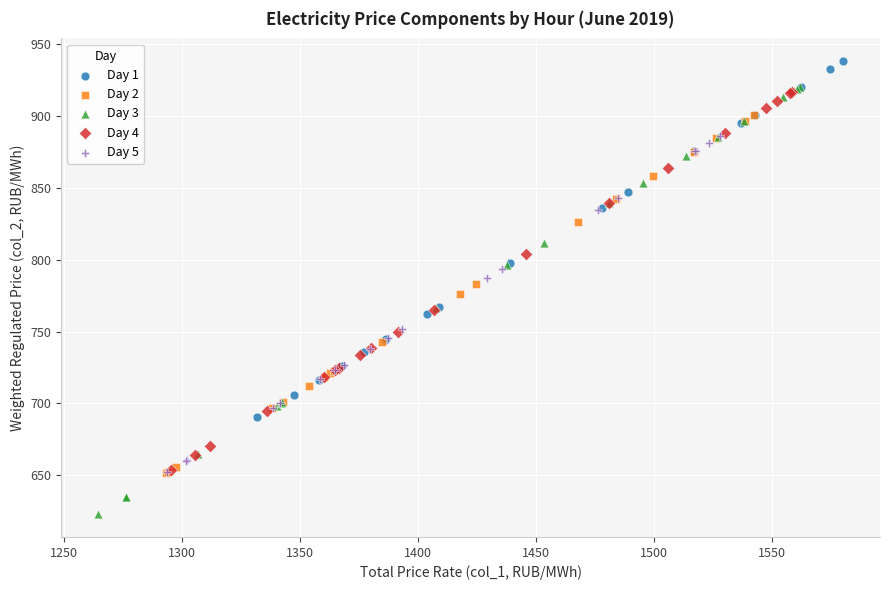

Which series contains the lowest Y value?

Day 3